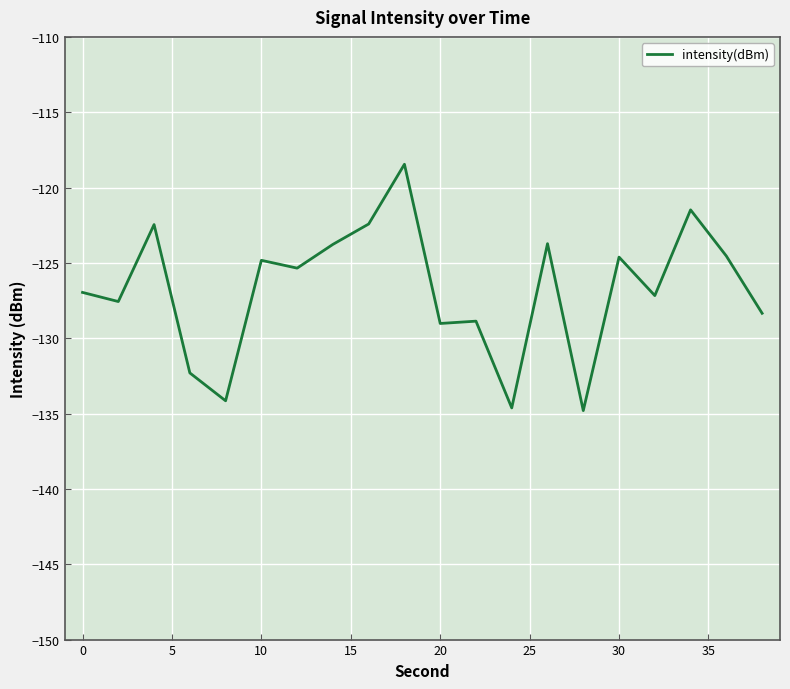

What is the difference between the maximum and minimum values?

16.3